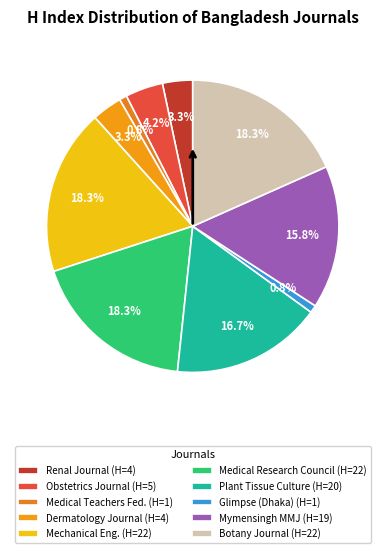

Count the number of slices in the pie.

10